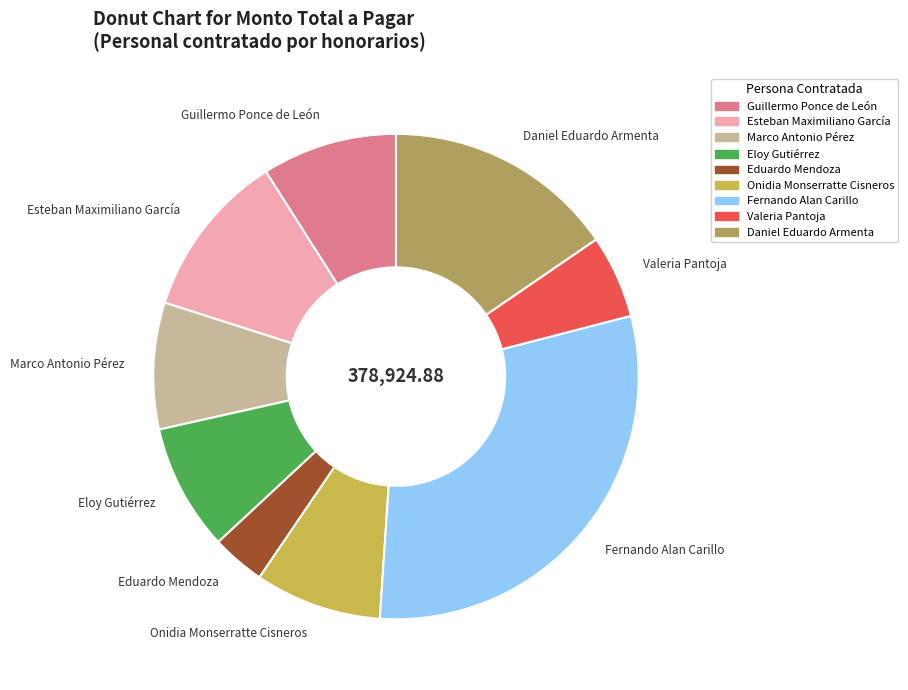

Do Marco Antonio Pérez and Valeria Pantoja together represent more than half of the pie?

No